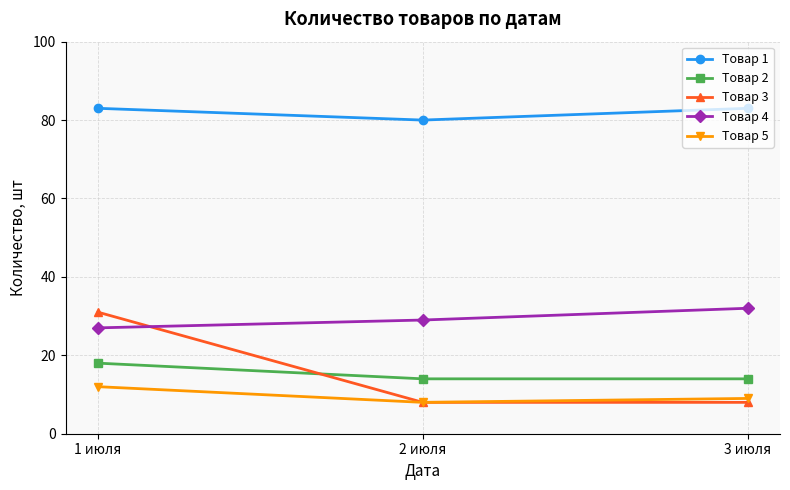

How many lines are shown in the chart?

5